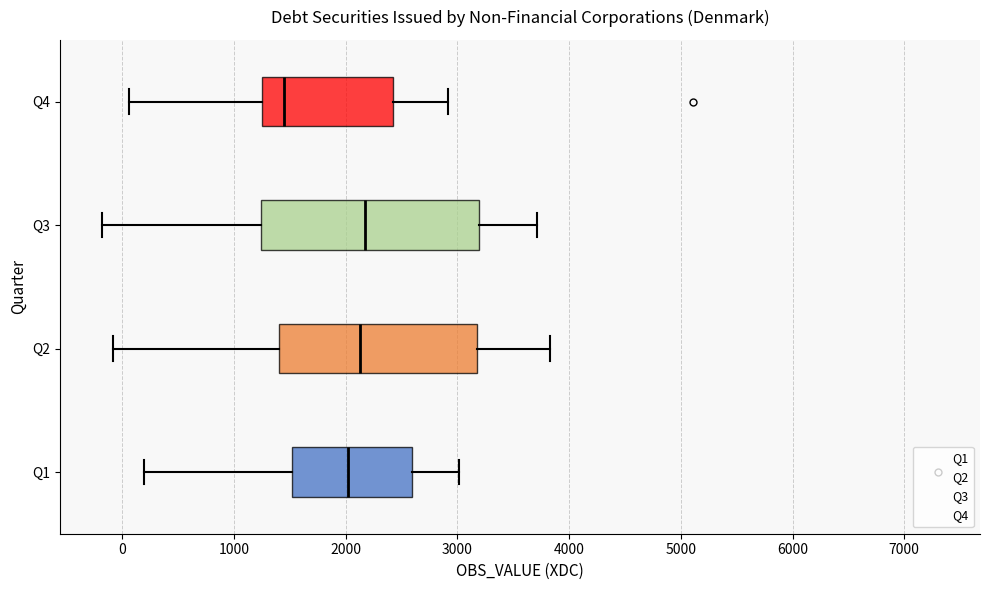

Where is the left edge of the box for Q1 on the x-axis? The values are not printed on the chart, so give them approximately, as read against the axis.

1500